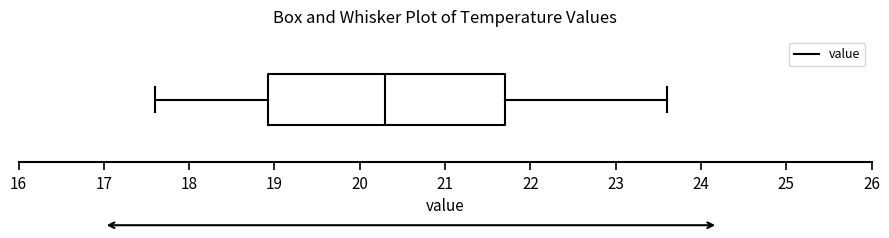

Transcribe this box plot: give where the median line is, the range the box spans, and where the two whiskers end, as read against the x-axis. The values are not printed on the chart, so give them approximately, as read against the axis.

median 20.3, box 18.9 to 21.7, whiskers 17.6 to 23.6